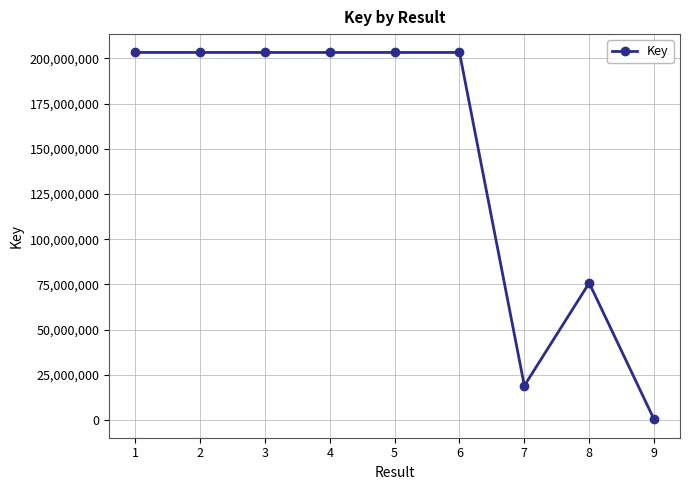

What is the greatest value displayed?

203281545